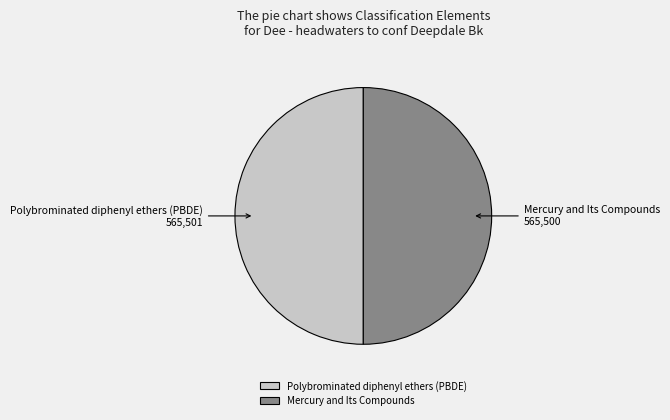

The Polybrominated diphenyl ethers (PBDE) slice represents 50% of the pie. True or false?

True